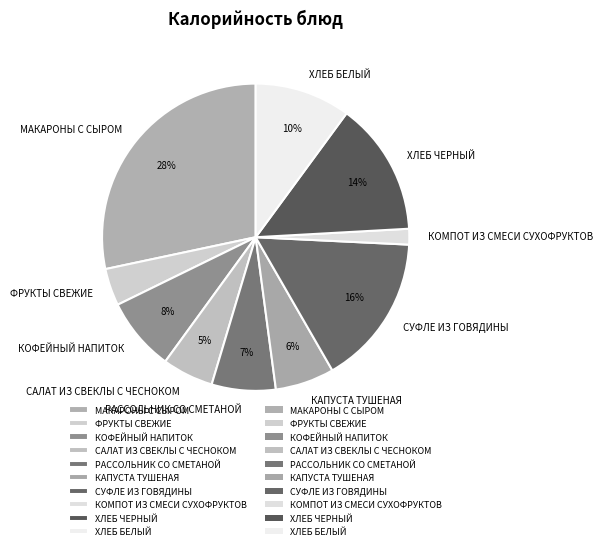

Is there any slice that represents more than half of the pie?

No